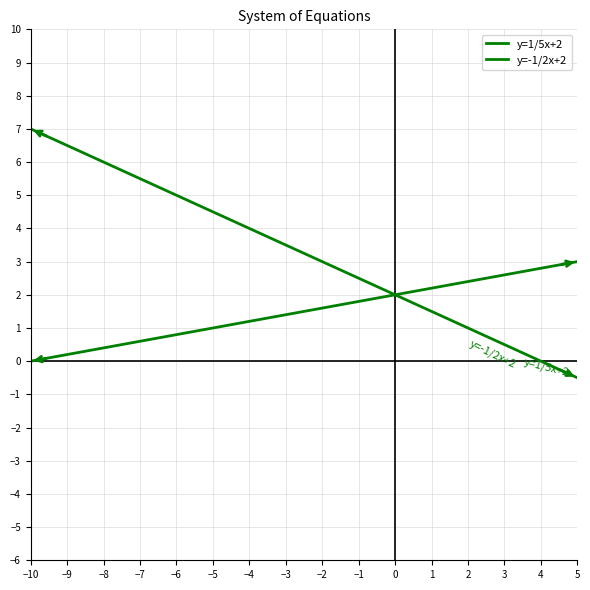

True or false: y=1/5x+2 has more than 2 points higher than both neighbors.

False